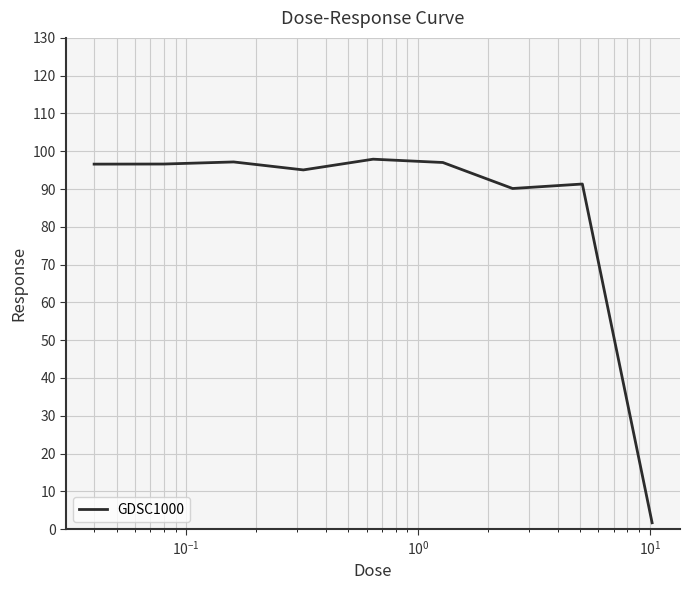

What is the difference between the maximum and minimum values?

96.2